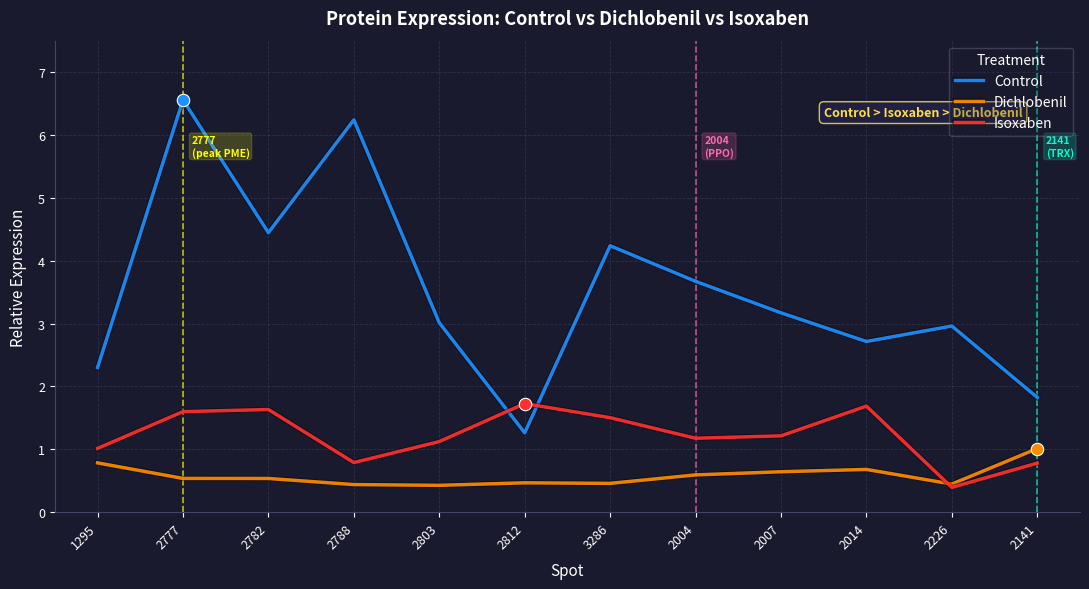

Which series has the widest spread of values?

Control